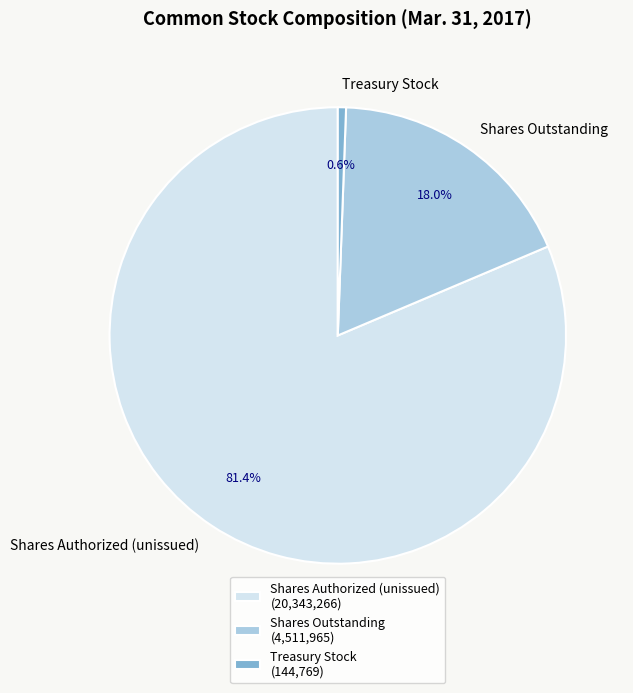

Is there any slice that represents more than half of the pie?

Yes